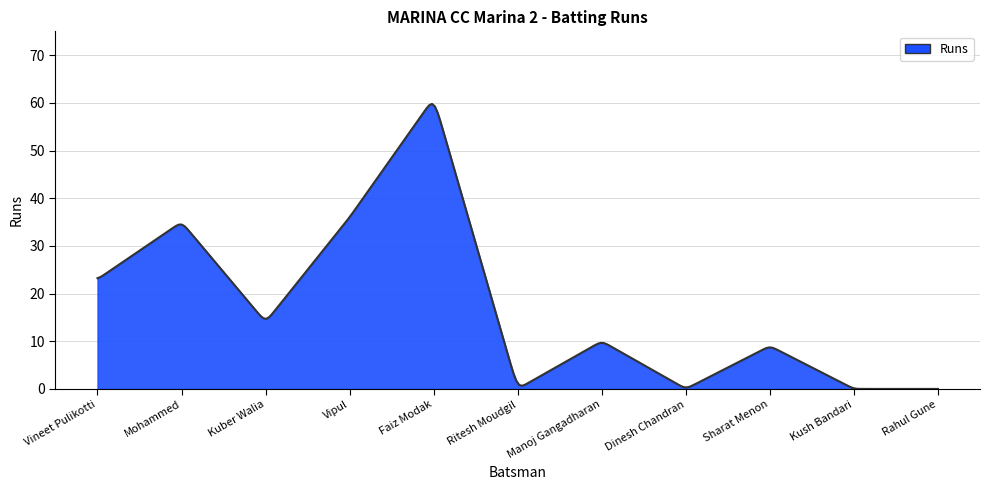

What is the difference between the maximum and minimum values?

59.8